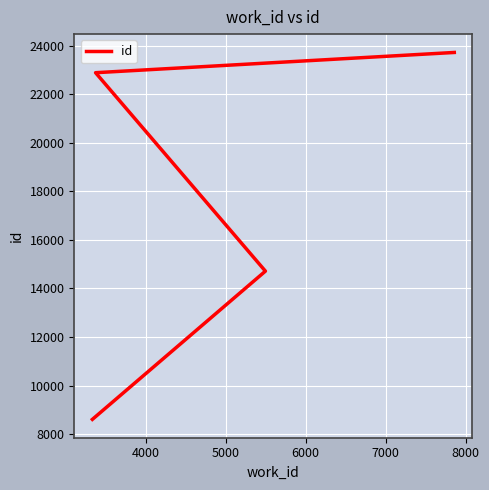

Reading left to right, transcribe all the data shown in this chart.

8607	14714	22889	23723